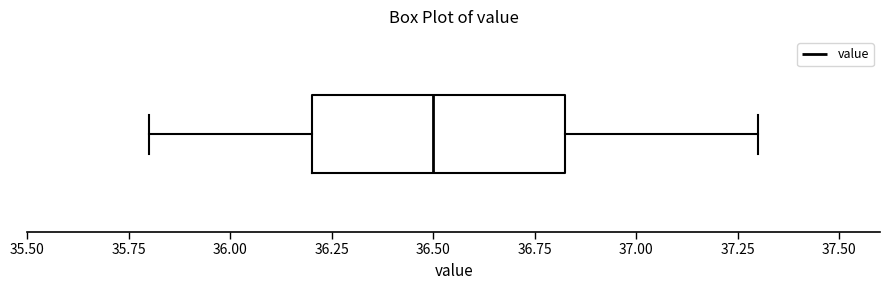

Transcribe this box plot: give where the median line is, the range the box spans, and where the two whiskers end, as read against the x-axis. The values are not printed on the chart, so give them approximately, as read against the axis.

median 36.50, box 36.20 to 36.85, whiskers 35.80 to 37.30